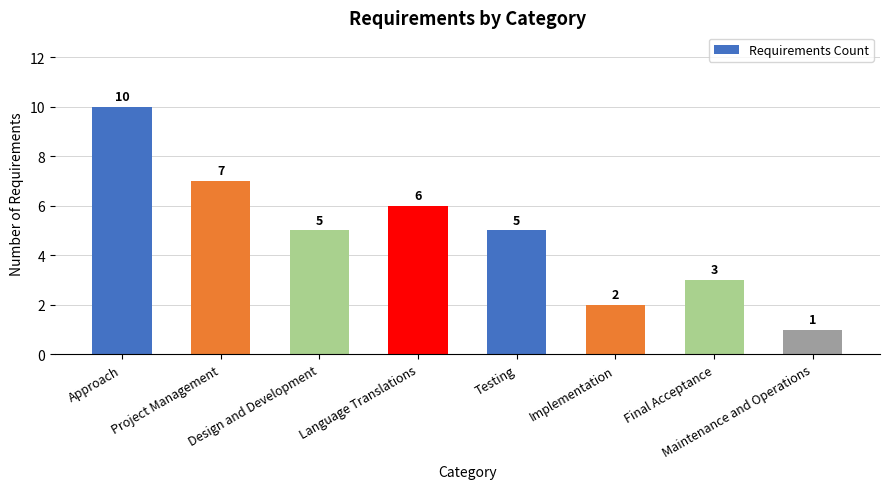

What is the difference between the second highest and minimum values?

6